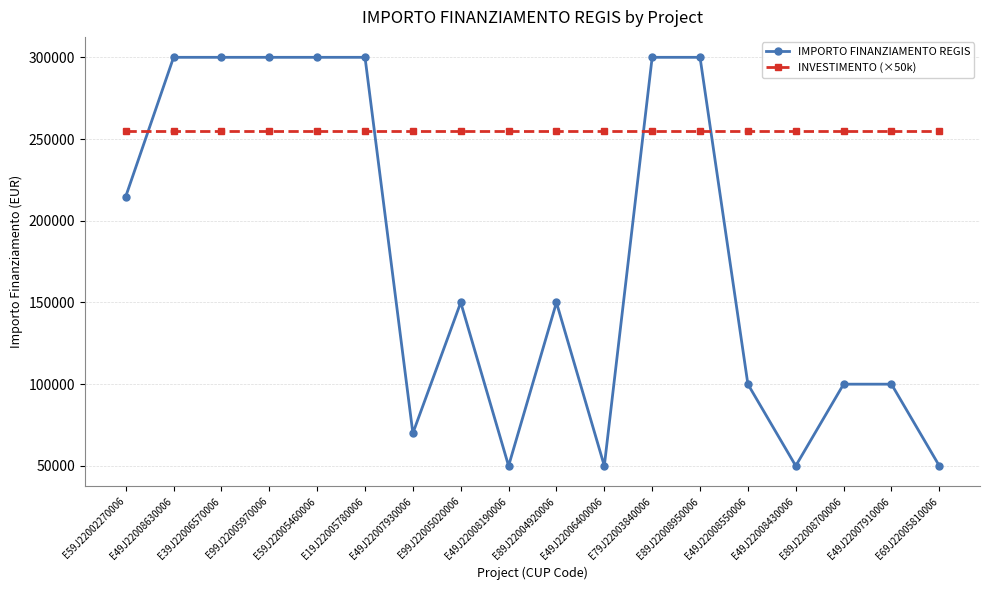

What is the difference between the highest and lowest values at E89J22004920006?

105000.0